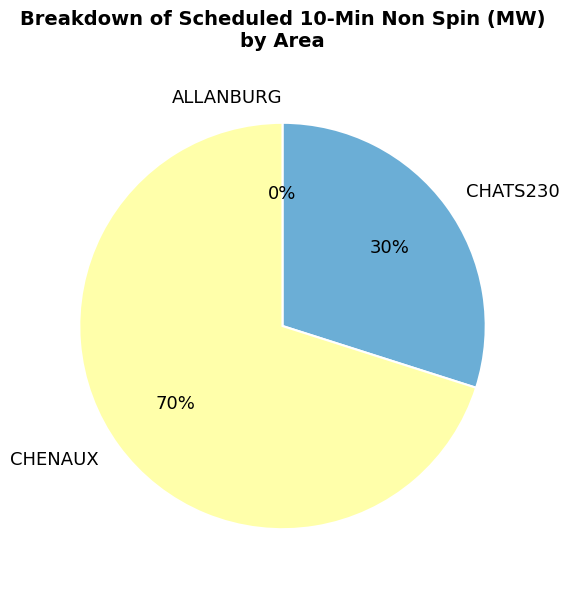

True or false: CHENAUX accounts for 77% of the total.

False